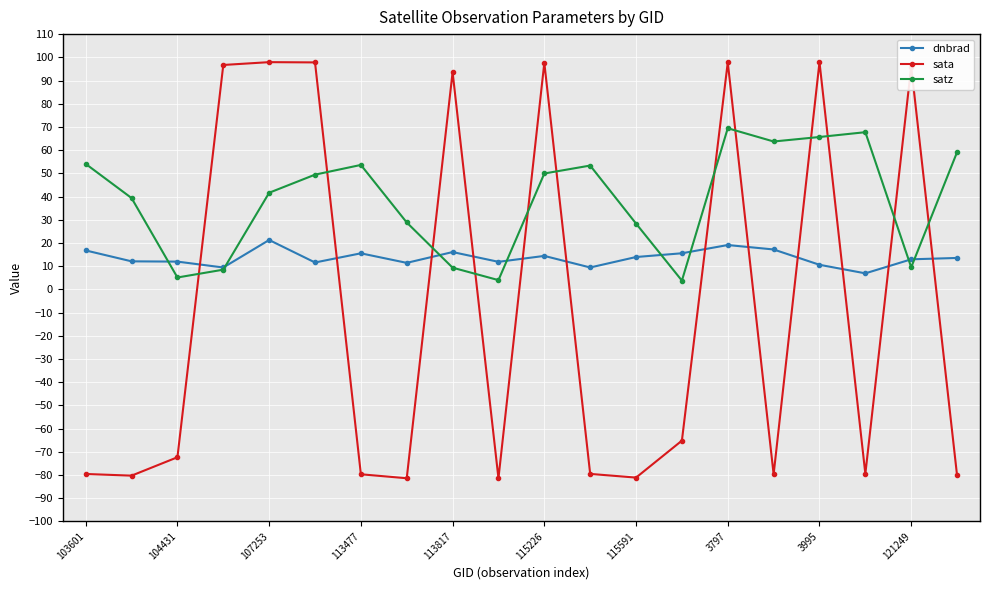

Which series has the widest spread of values?

sata